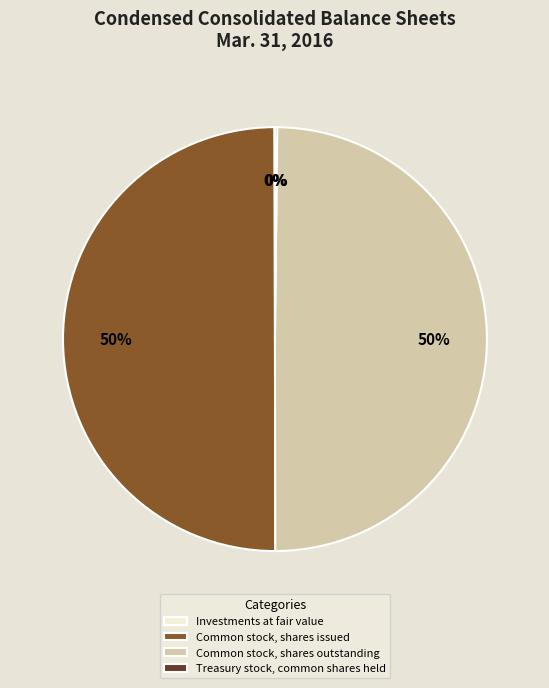

Approximately how many times larger is the value at Common stock, shares issued compared to Common stock, shares outstanding?

1.0